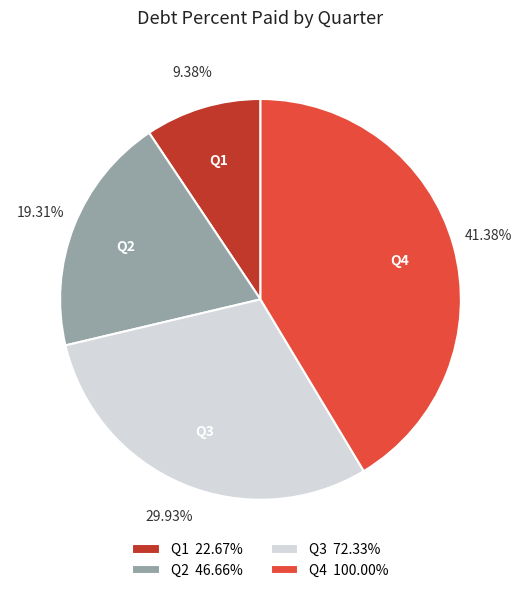

To the nearest percent, what portion does Q1 represent?

9%